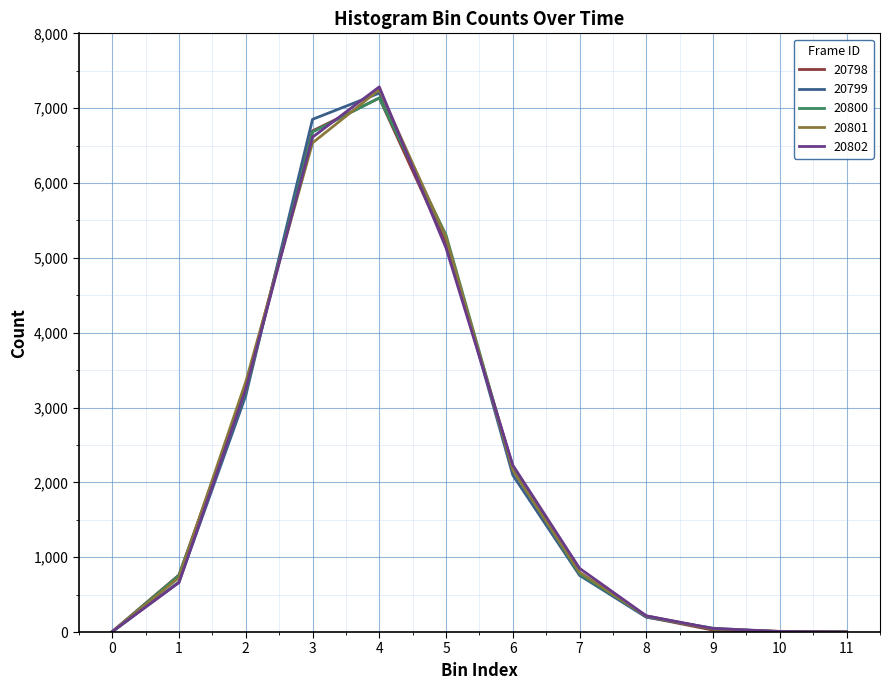

What is the maximum value for 20802?

7285